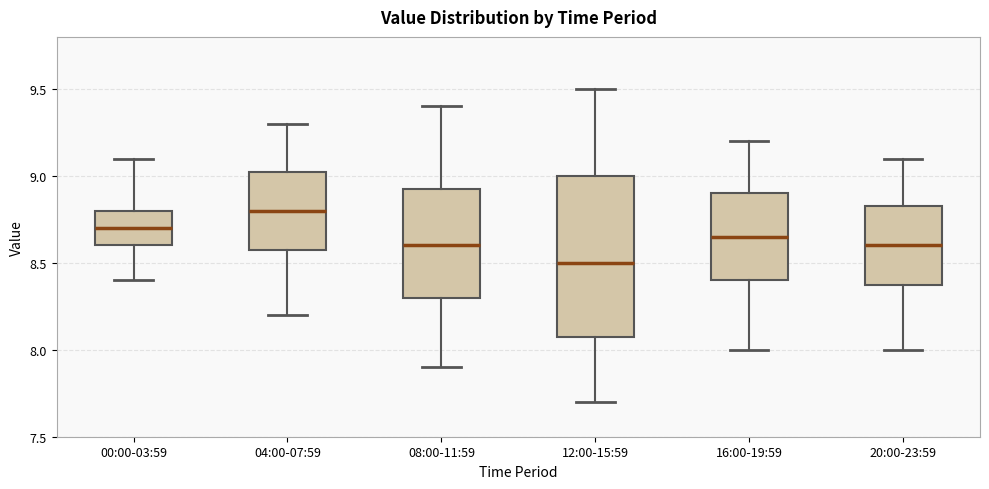

Where does the lower whisker of the box for 20:00-23:59 end on the y-axis? The values are not printed on the chart, so give them approximately, as read against the axis.

8.00